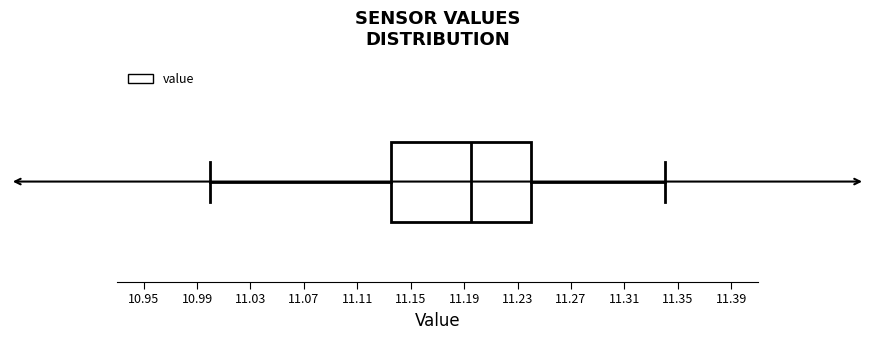

Where does the right whisker of the box end on the x-axis? The values are not printed on the chart, so give them approximately, as read against the axis.

11.340